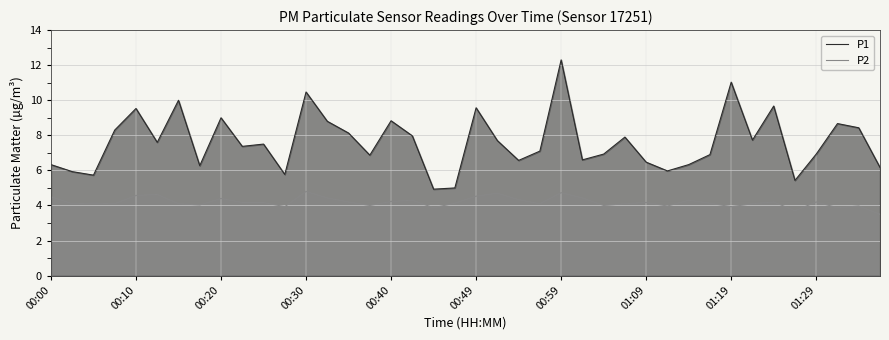

What are all the series names shown in the legend?

P1, P2